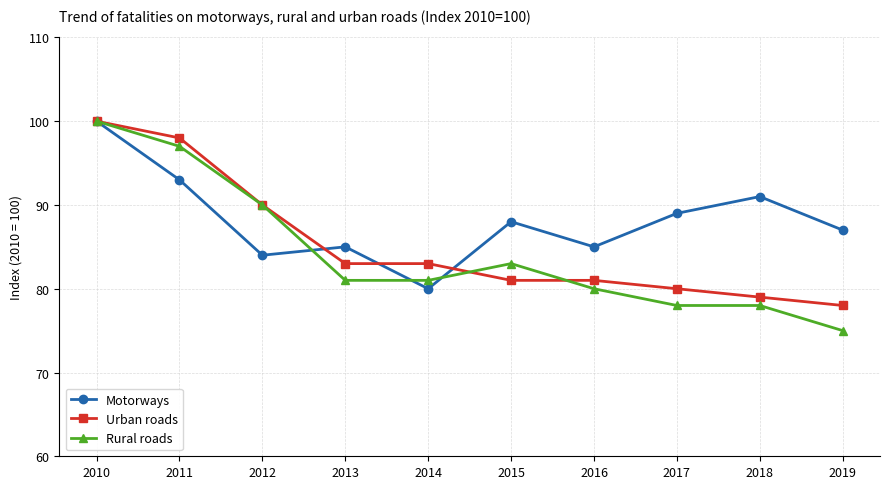

Reading left to right, what are all the values shown in this chart?

Motorways: 100	93	84	85	80	88	85	89	91	87
Urban roads: 100	98	90	83	83	81	81	80	79	78
Rural roads: 100	97	90	81	81	83	80	78	78	75